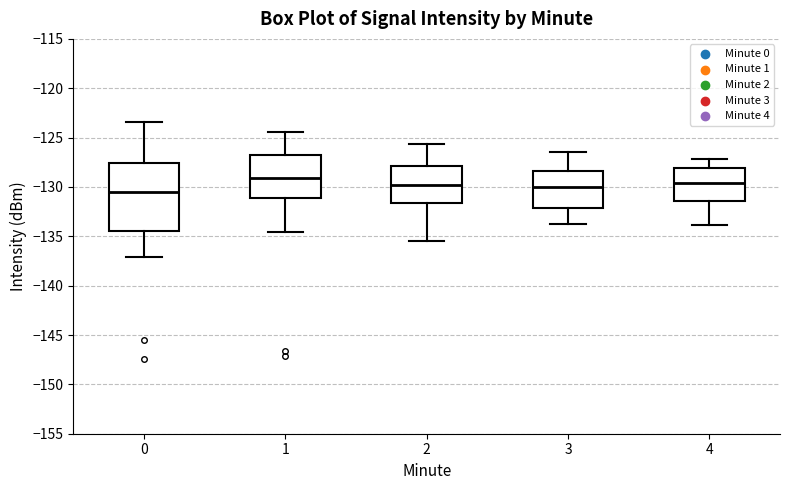

Which box is the tallest, from its lower edge to its upper edge?

0